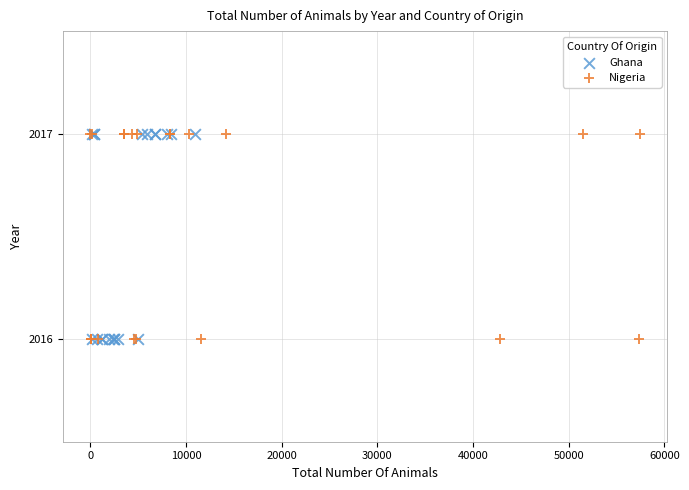

What are all the series names shown in the legend?

Ghana, Nigeria